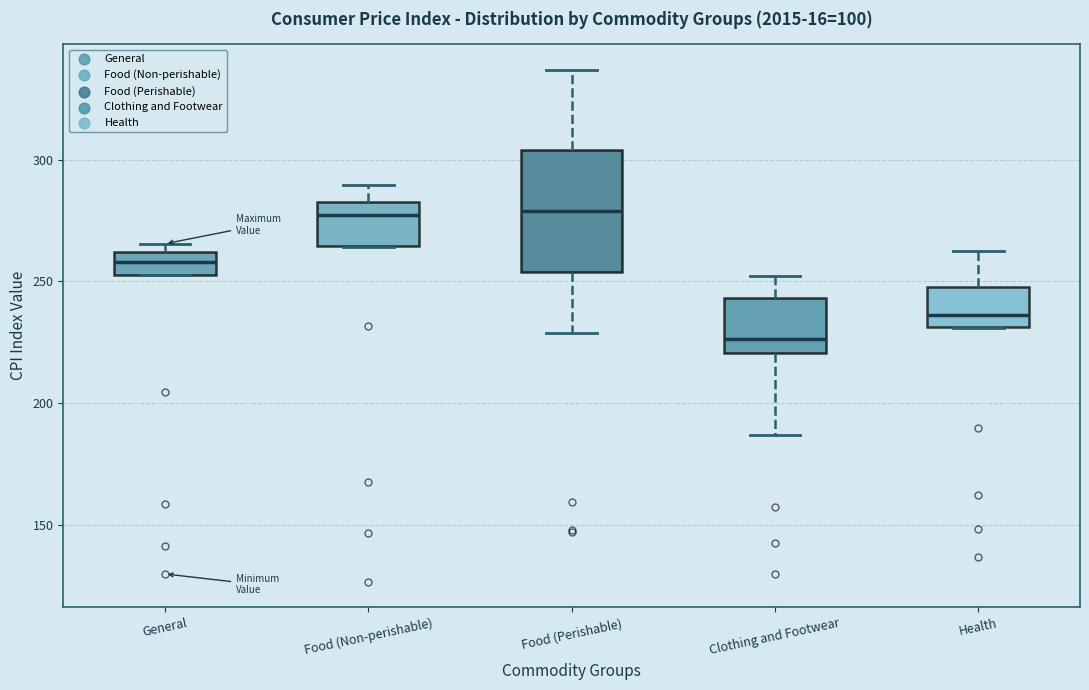

Reading left to right, read every box against the y-axis: the position of its median line, the range the box covers, and the ends of its whiskers. The values are not printed on the chart, so give them approximately, as read against the axis.

General: median 260 (inside the box), box 255 to 260, whiskers 255 to 265
Food (Non-perishable): median 275, box 265 to 285, whiskers 265 to 290
Food (Perishable): median 280, box 255 to 305, whiskers 230 to 335
Clothing and Footwear: median 225, box 220 to 245, whiskers 185 to 250
Health: median 235, box 230 to 250, whiskers 230 to 265